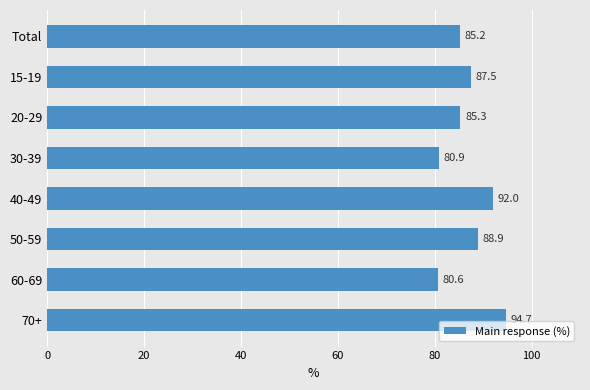

What is the change in value from 15-19 to 60-69?

-6.9